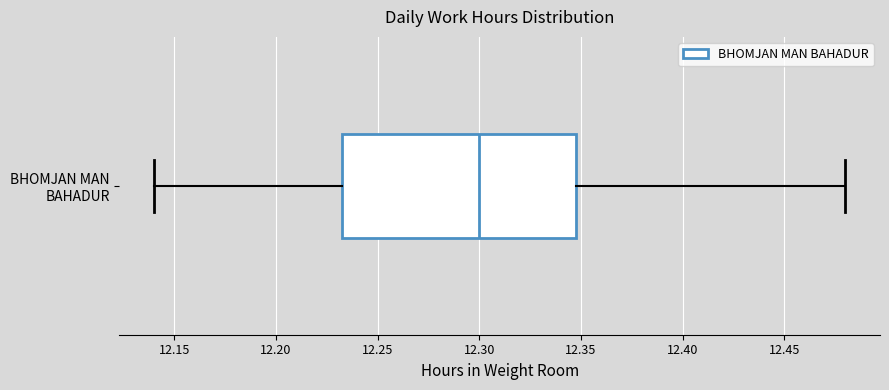

Read this box plot against the x-axis: the position of the median line, the range covered by the box, and the ends of both whiskers. The values are not printed on the chart, so give them approximately, as read against the axis.

median 12.300, box 12.235 to 12.350, whiskers 12.140 to 12.480